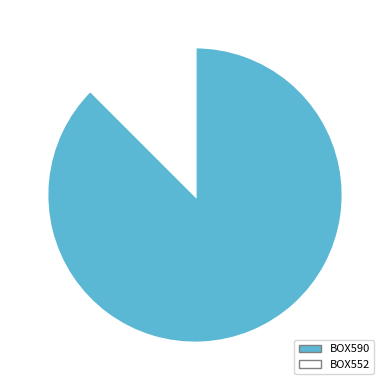

Count the number of slices in the pie.

2